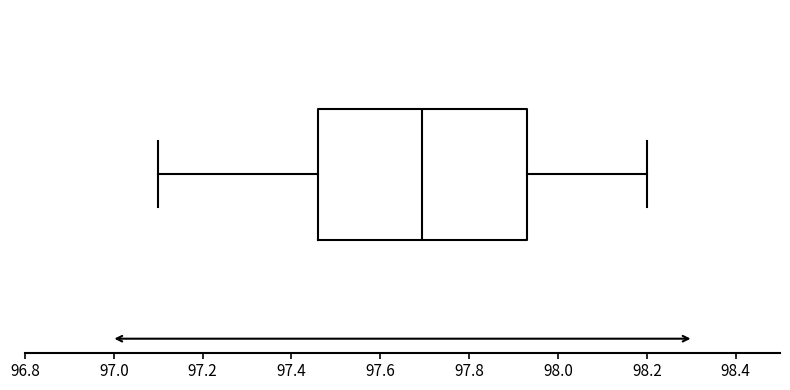

Read this box plot against the x-axis: the position of the median line, the range covered by the box, and the ends of both whiskers. The values are not printed on the chart, so give them approximately, as read against the axis.

median 97.70, box 97.46 to 97.94, whiskers 97.10 to 98.20